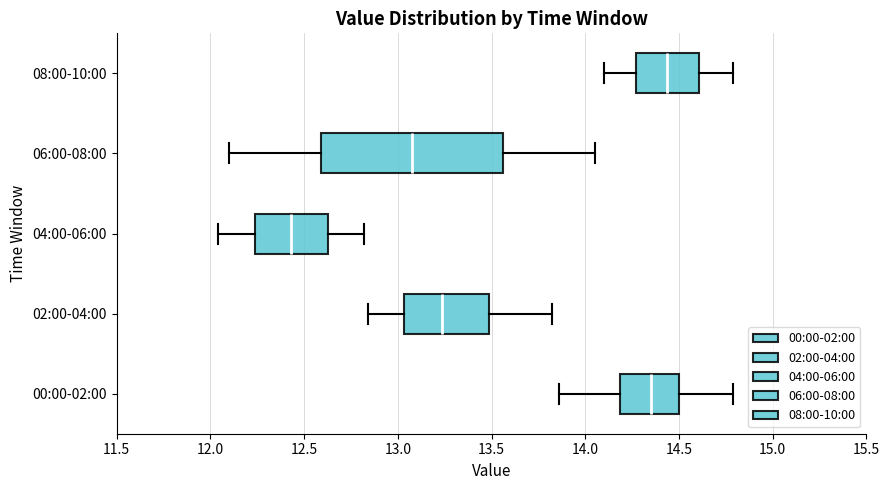

Comparing the boxes themselves (not the whiskers), which one is the widest?

06:00-08:00